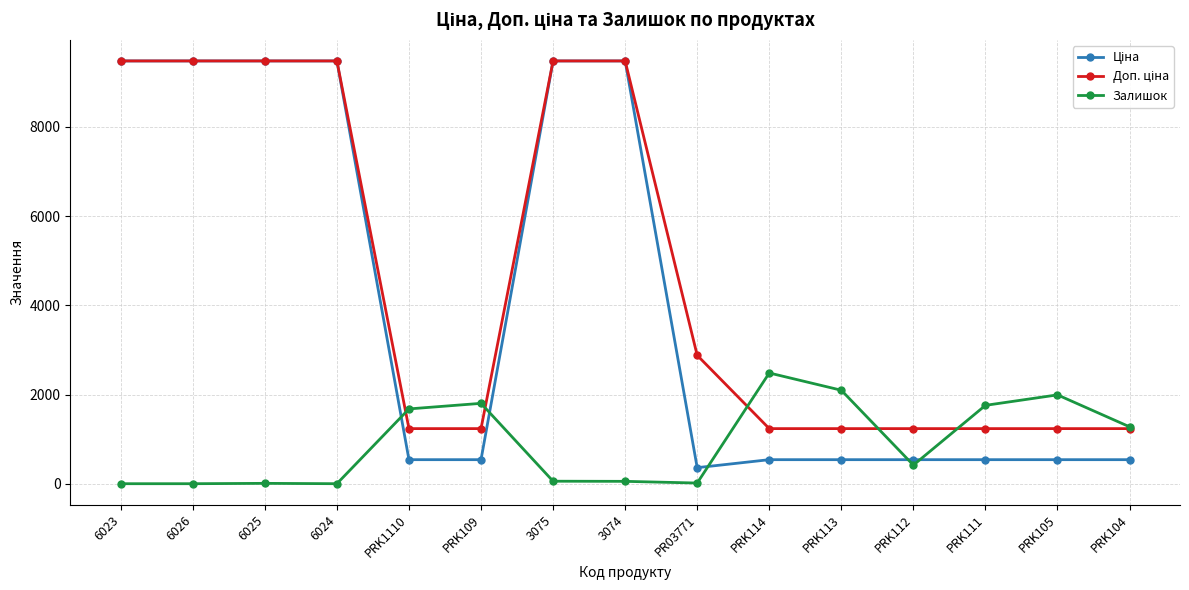

What is the label of the 2nd point from the right?

PRK105